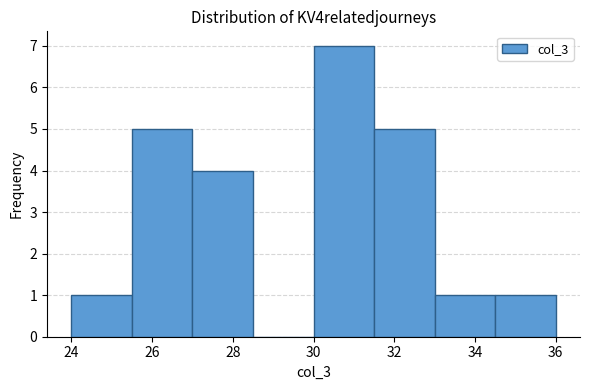

Reading left to right, list every bar in this chart as the range it spans on the x-axis followed by its height. Neither the bar edges nor the heights are printed on the chart, so give them approximately, as read against the axes.

24.0 to 25.5: 1
25.5 to 27.0: 5
27.0 to 28.5: 4
28.5 to 30.0: 0
30.0 to 31.5: 7
31.5 to 33.0: 5
33.0 to 34.5: 1
34.5 to 36.0: 1